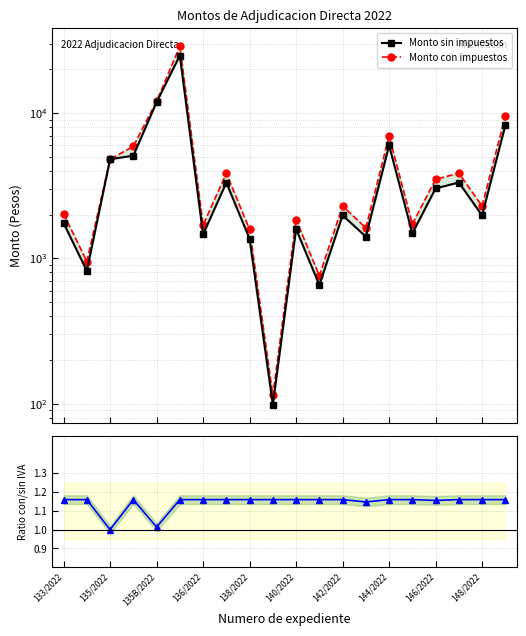

Reading right to left, list all the values displayed in this chart.

Monto sin impuestos: 8253.9	1974.4	3329.6	3031.4	1485.3	5990.0	1412.0	1977.2	654.8	1590.9	98.2	1362.4	3326.5	1461.3	24966.2	11912.9	5095.0	4819.2	819.0	1750.0
Monto con impuestos: 9574.5	2290.3	3862.3	3503.2	1722.9	6948.4	1620.3	2293.5	759.5	1845.5	113.8	1580.4	3858.7	1695.2	28957.3	12079.4	5910.2	4819.2	950.0	2030.0
Ratio (con/sin IVA): 1.2	1.2	1.2	1.2	1.2	1.2	1.1	1.2	1.2	1.2	1.2	1.2	1.2	1.2	1.2	1.0	1.2	1.0	1.2	1.2